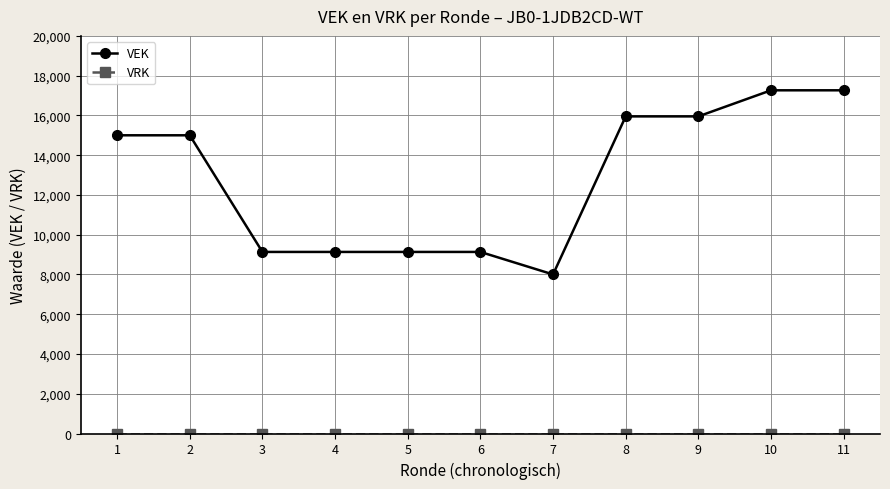

What is the highest value of the VEK series?

17263